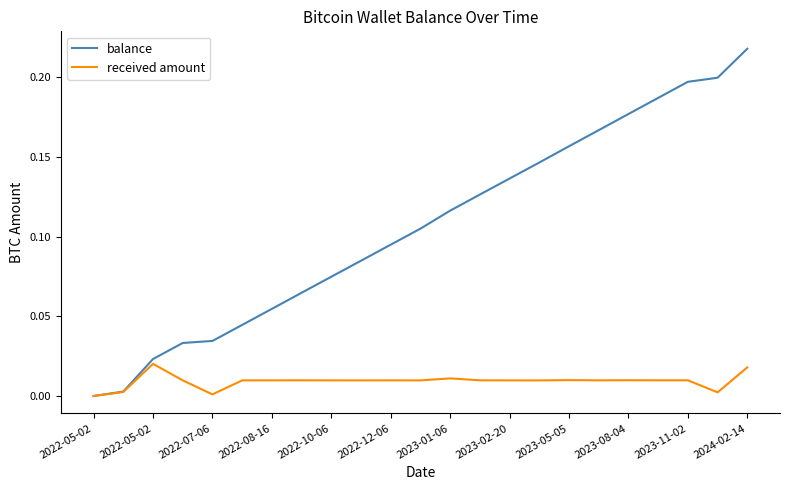

Rank the series by their maximum value, from highest to lowest.

balance, received amount